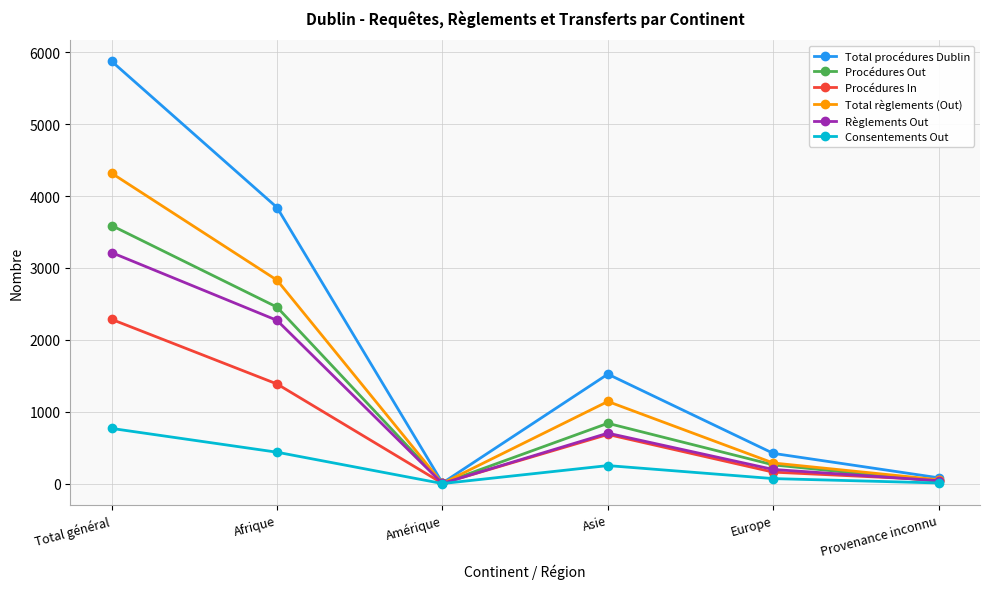

True or false: Procédures In has more than 1 points higher than both neighbors.

False